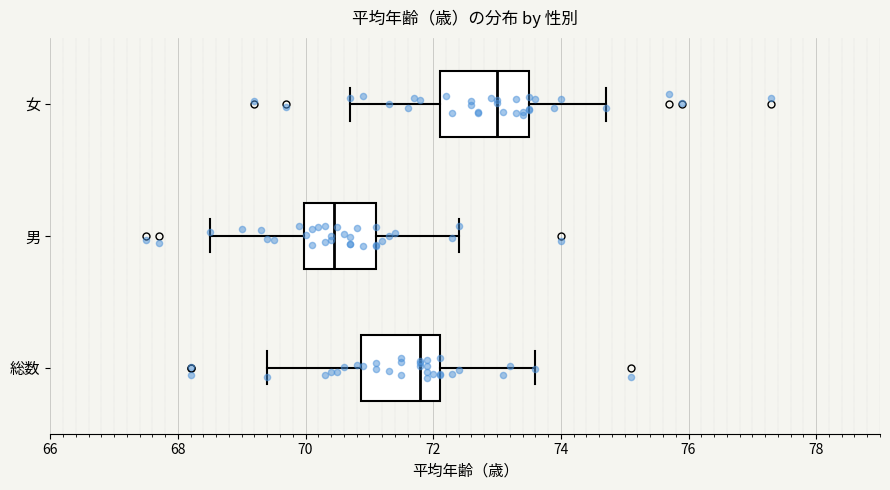

Which box's median line is the furthest to the right?

女